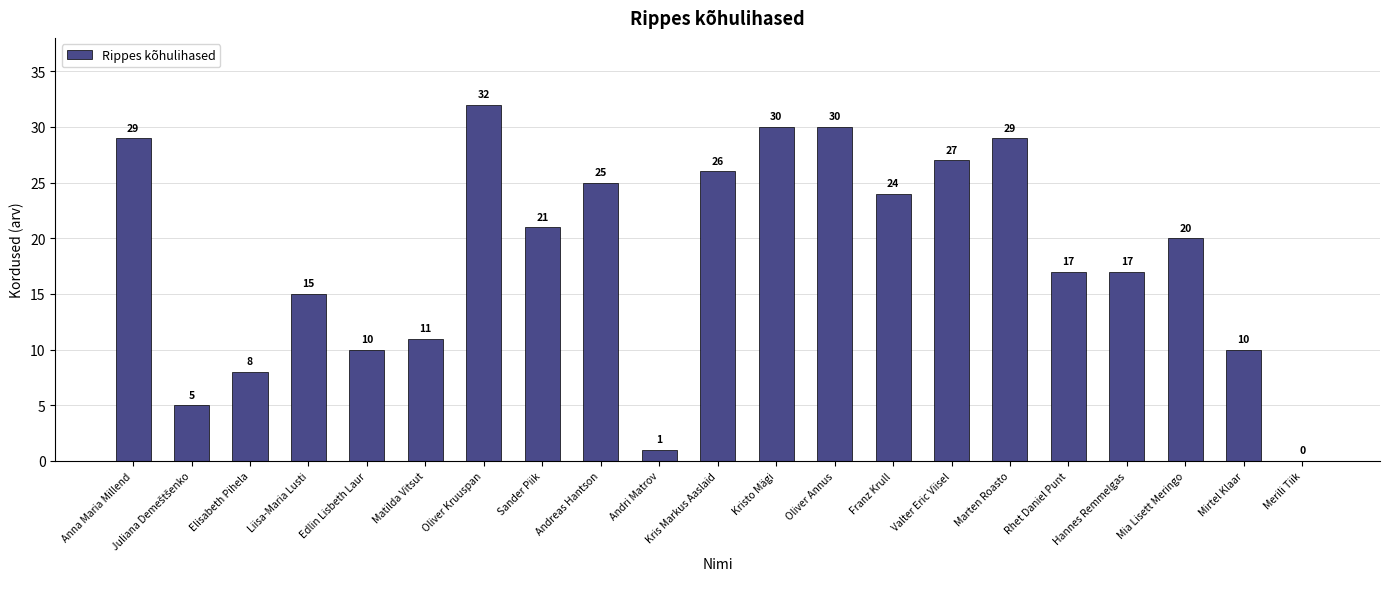

Where does the data first go above 20?

Anna Maria Millend